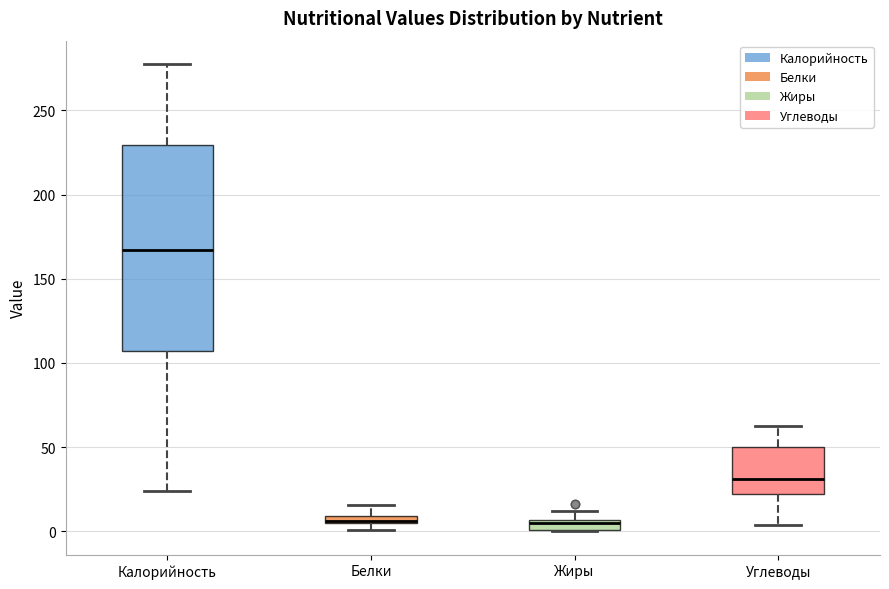

Comparing the boxes themselves (not the whiskers), which one is the tallest?

Калорийность